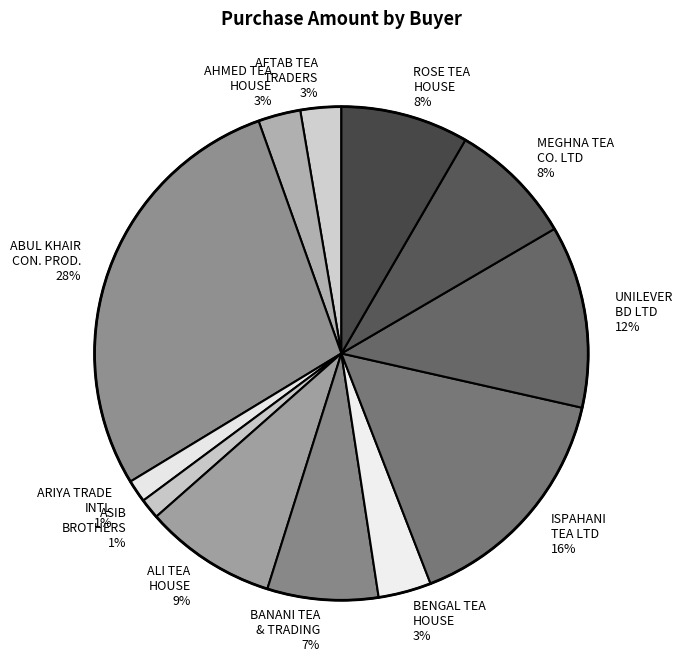

The ABUL KHAIR CON. PROD. 28% slice represents 28% of the pie. True or false?

True